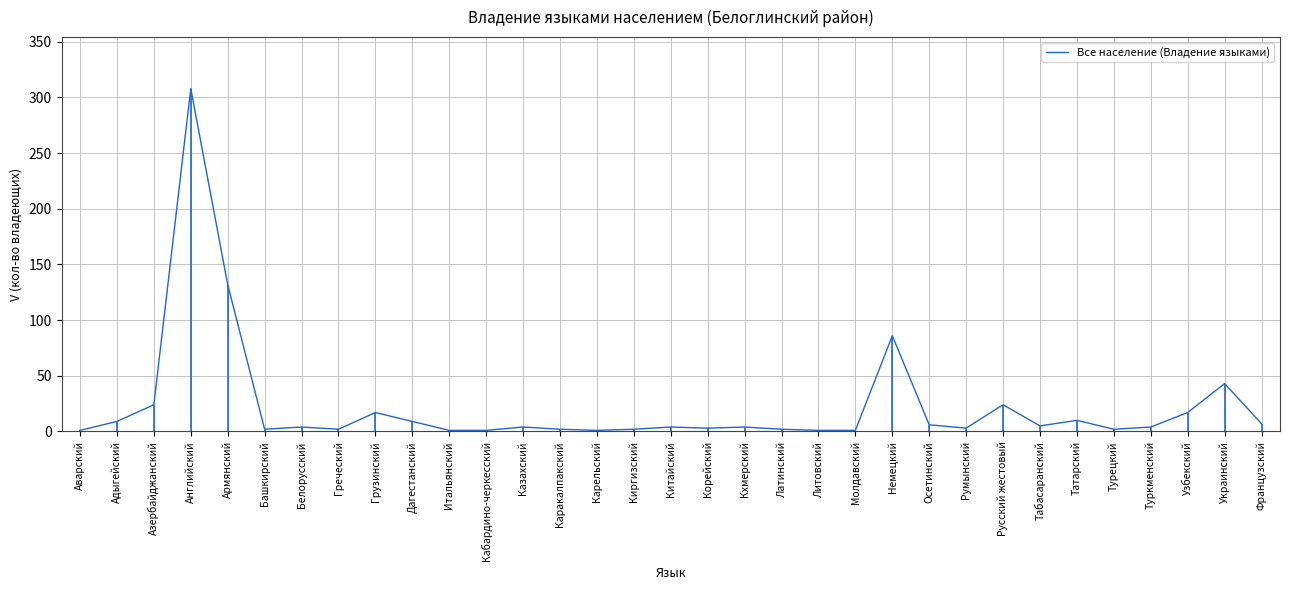

What is the minimum value shown in the chart?

1